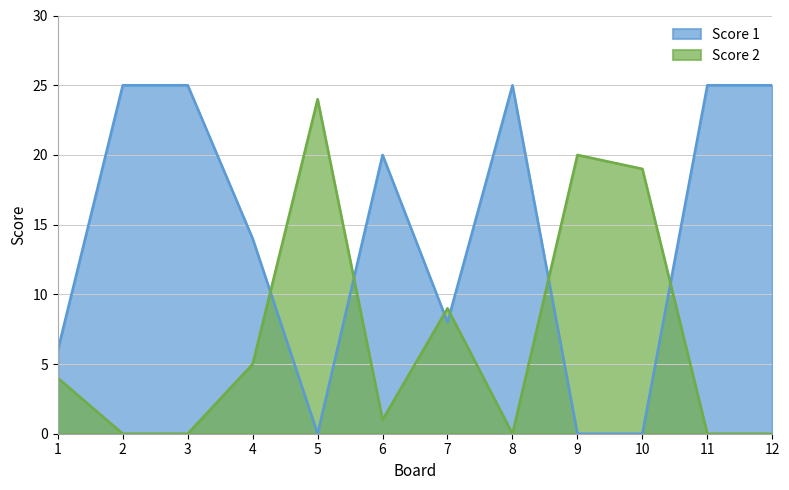

At which label does Score 2 reach its minimum?

2